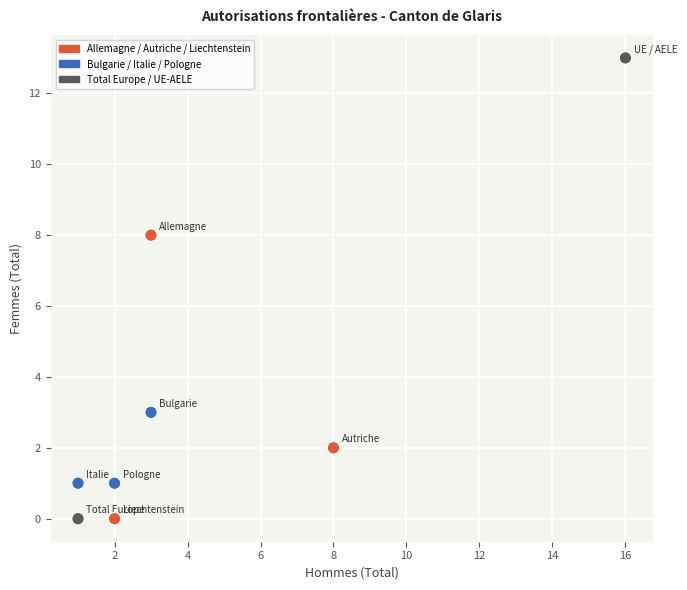

What Y value in the scatter plot is closest to 6?

8